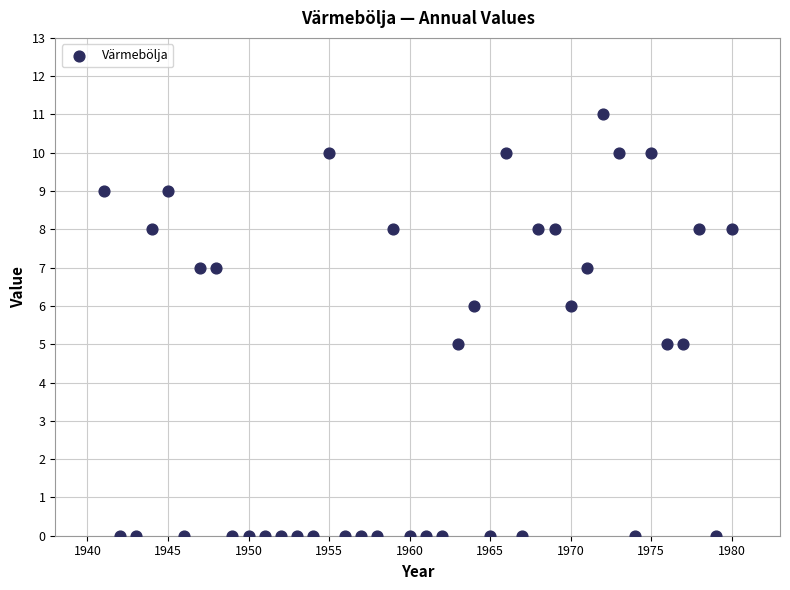

What is the range of Y values (max minus min)?

11